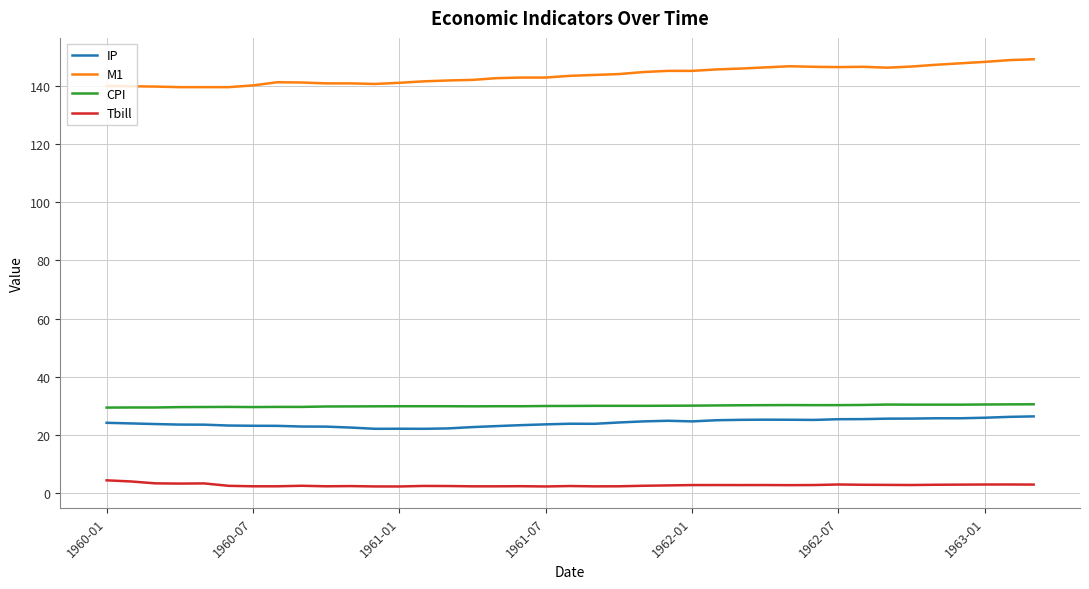

What is the difference between the maximum and minimum values in the IP series?

4.3